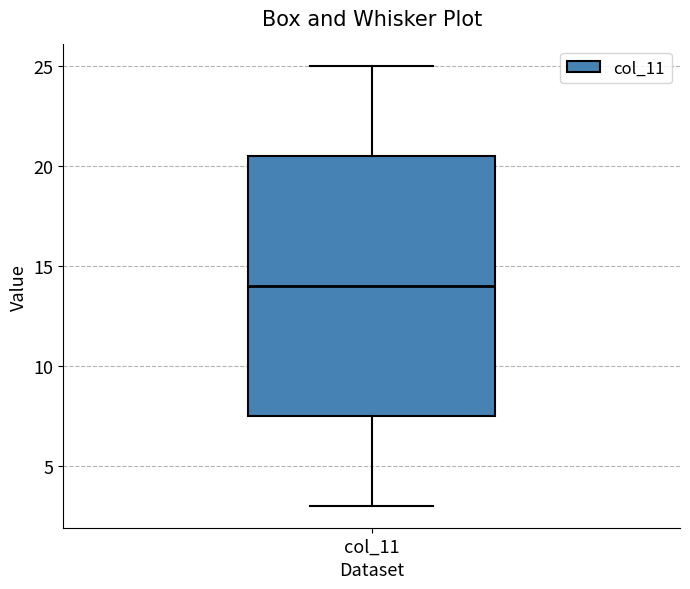

Read this box plot against the y-axis: the position of the median line, the range covered by the box, and the ends of both whiskers. The values are not printed on the chart, so give them approximately, as read against the axis.

median 14.0, box 7.5 to 20.5, whiskers 3.0 to 25.0